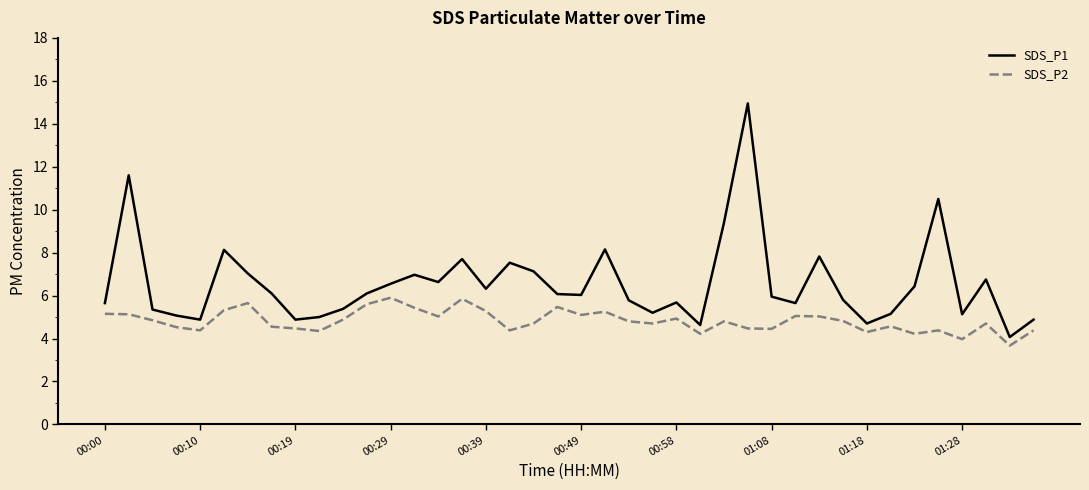

List the series in order of their peak value, highest first.

SDS_P1, SDS_P2